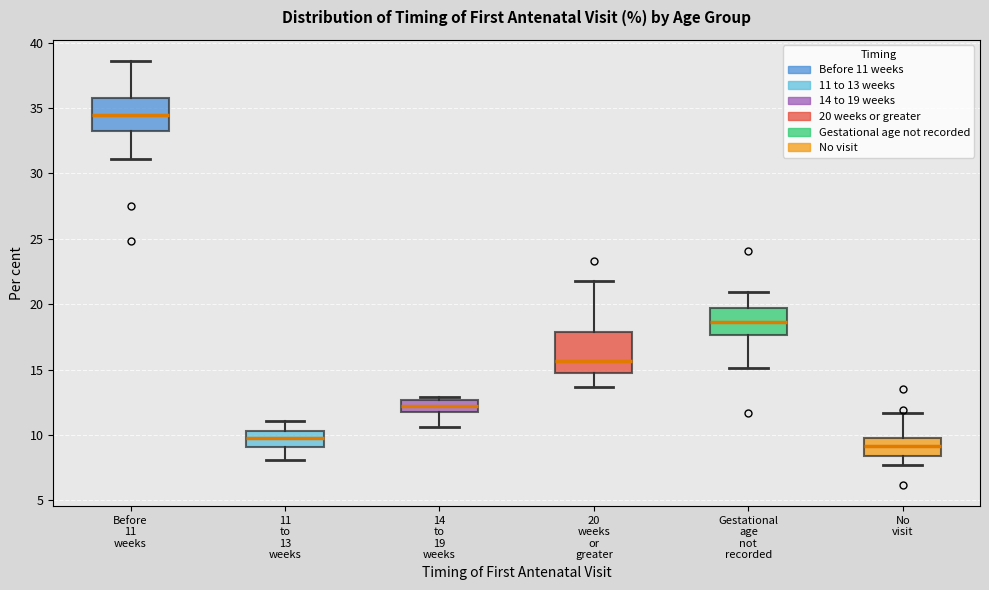

Reading left to right, transcribe this box plot: for each box, give where its median line is, the range the box spans, and where its two whiskers end, as read against the y-axis. The values are not printed on the chart, so give them approximately, as read against the axis.

Before 11 weeks: median 34.5, box 33.0 to 36.0, whiskers 31.0 to 38.5
11 to 13 weeks: median 10.0, box 9.0 to 10.5, whiskers 8.0 to 11.0
14 to 19 weeks: median 12.0 (inside the box), box 12.0 to 12.5, whiskers 10.5 to 13.0
20 weeks or greater: median 15.5, box 15.0 to 18.0, whiskers 13.5 to 22.0
Gestational age not recorded: median 18.5, box 17.5 to 19.5, whiskers 15.0 to 21.0
No visit: median 9.0, box 8.5 to 10.0, whiskers 7.5 to 11.5